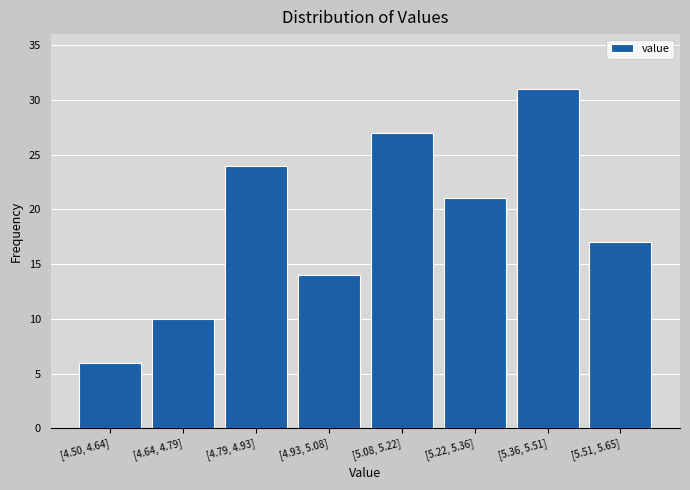

Reading right to left, list all the values displayed in this chart.

17	31	21	27	14	24	10	6